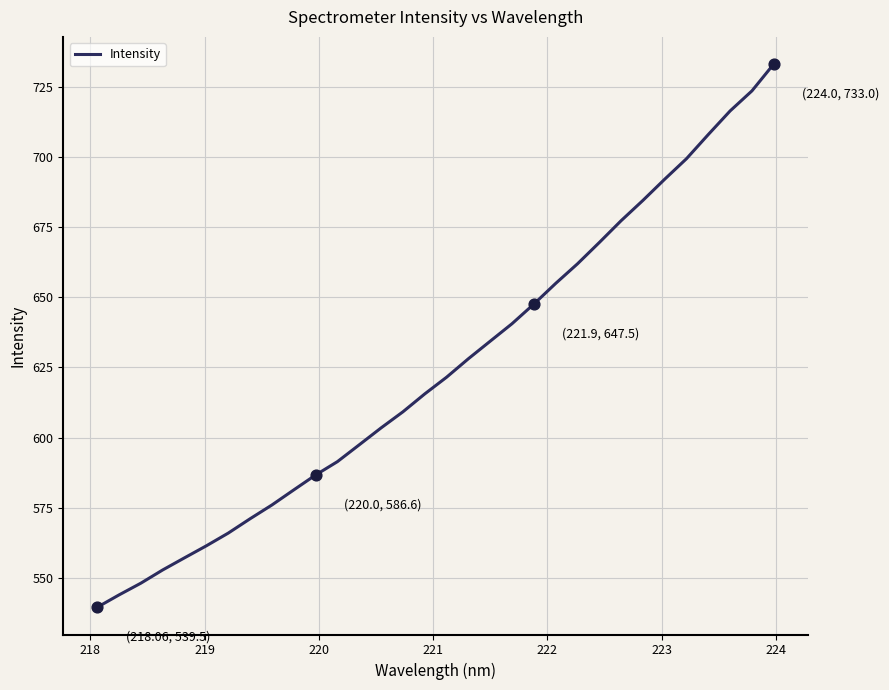

What is the difference between the maximum and minimum values?

193.5